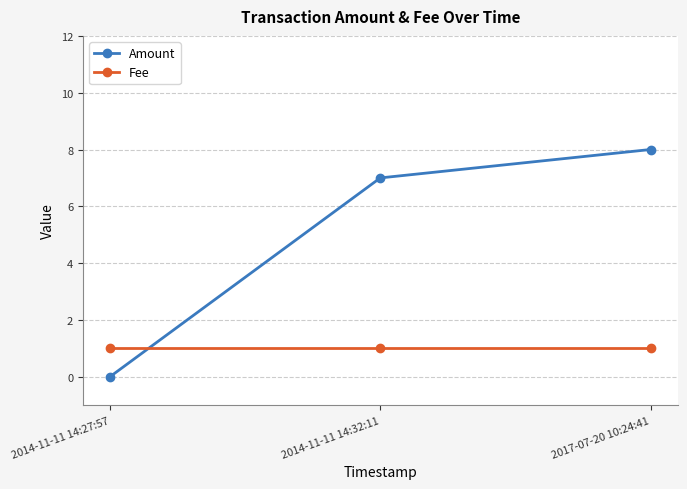

List the series in order of their peak value, highest first.

Amount, Fee